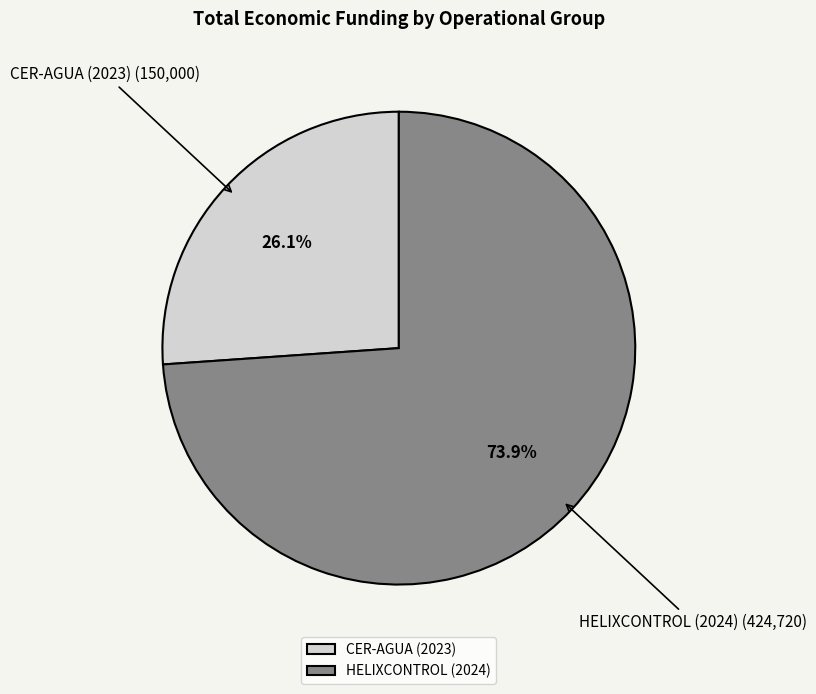

How many slices are in this pie chart?

2